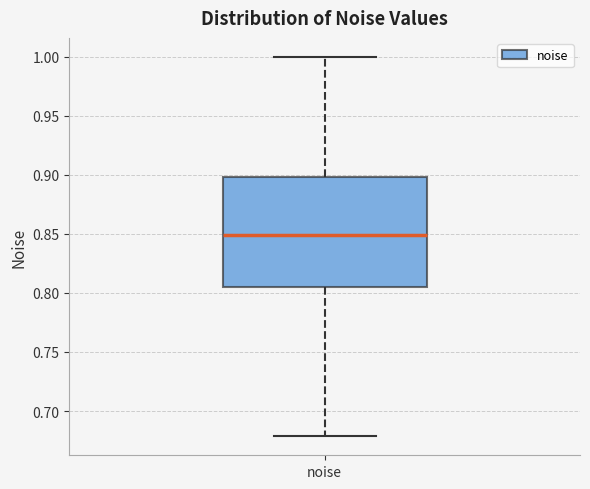

Read this box plot against the y-axis: the position of the median line, the range covered by the box, and the ends of both whiskers. The values are not printed on the chart, so give them approximately, as read against the axis.

median 0.850, box 0.805 to 0.900, whiskers 0.680 to 1.000